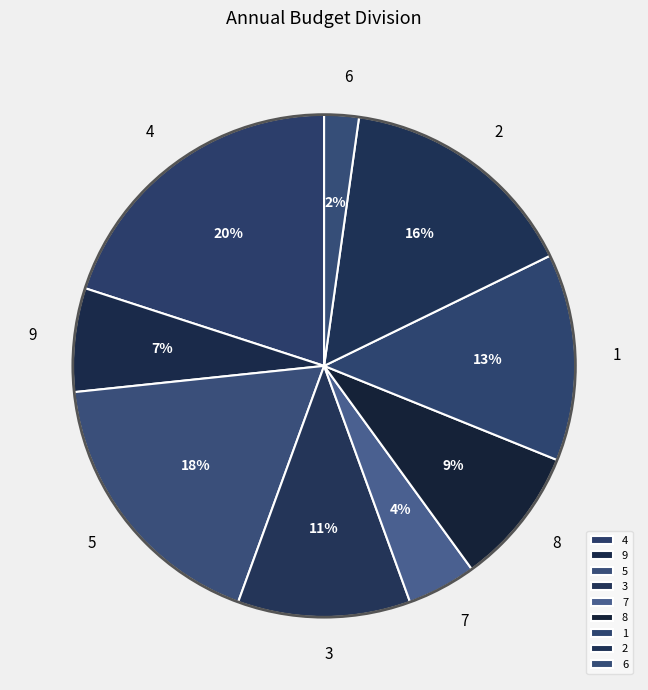

Between 1 and 4, which is larger?

4